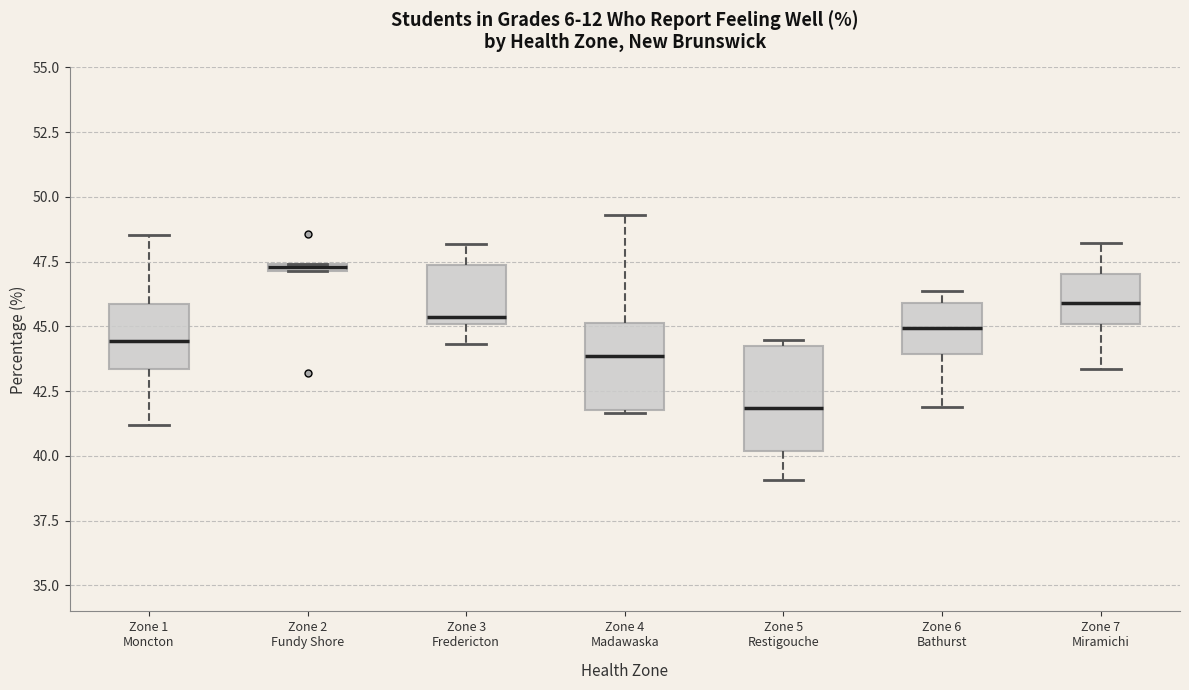

Which box has the lowest median line?

Zone 5 Restigouche